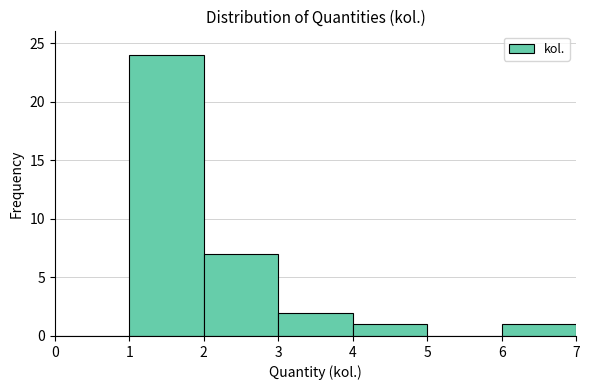

What is the height of the bar covering 4 to 5 on the x-axis? The values are not printed on the chart, so give them approximately, as read against the axis.

1